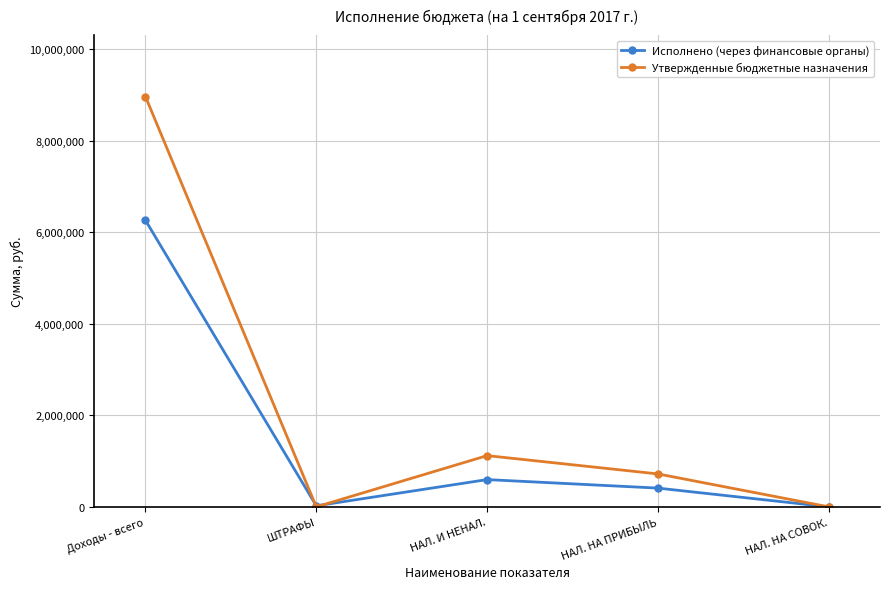

Rank the series by their maximum value, from lowest to highest.

Исполнено (через финансовые органы), Утвержденные бюджетные назначения